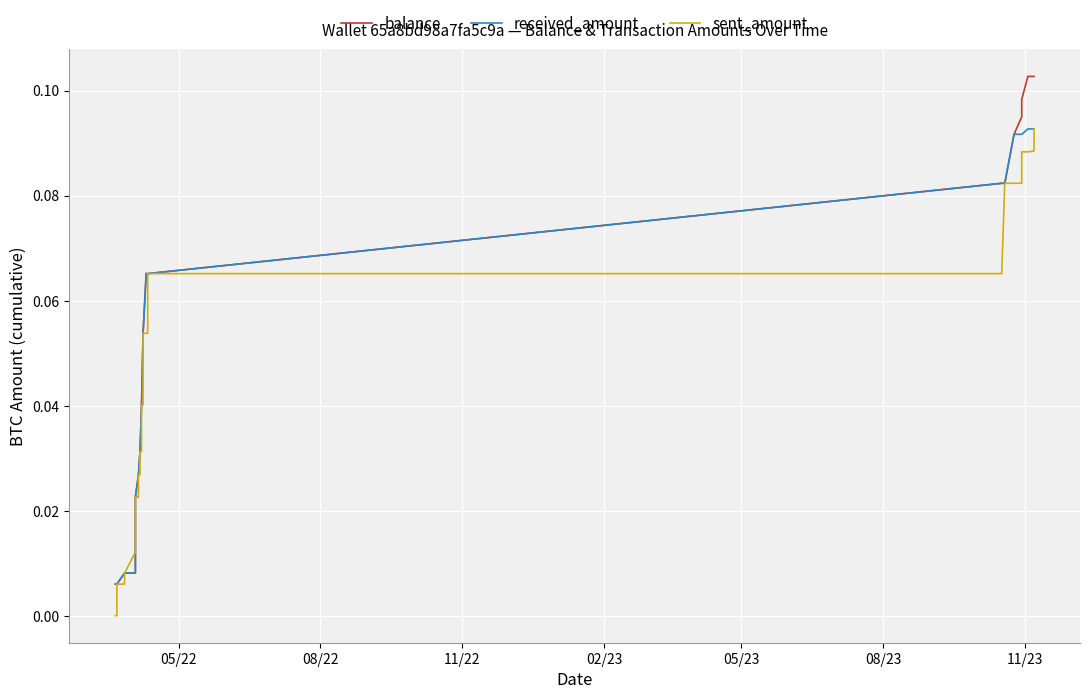

Rank the series by their maximum value, from highest to lowest.

balance, received_amount, sent_amount